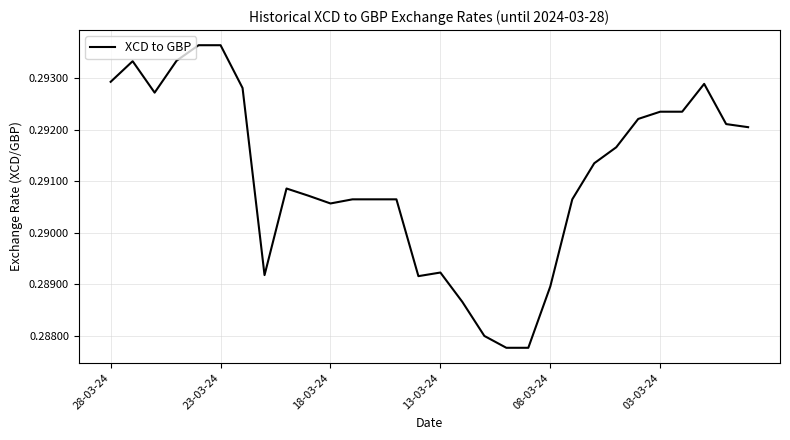

Is this an area chart (filled region under the line)?

No